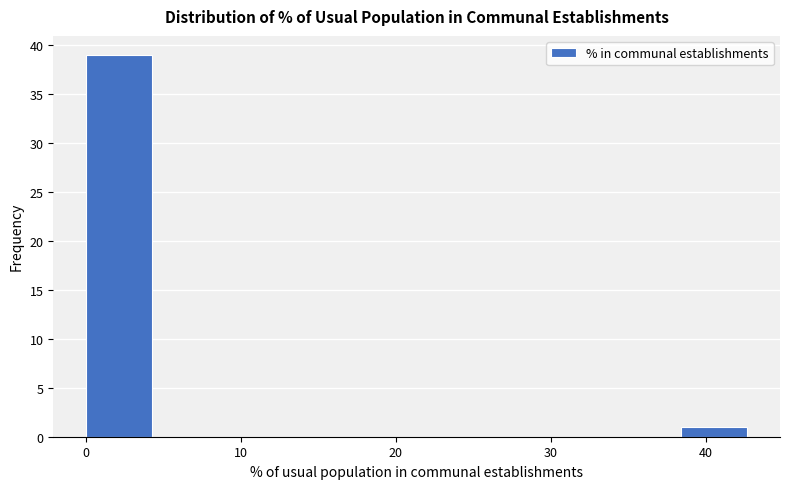

Reading left to right, list every bar in this chart as the range it spans on the x-axis followed by its height. Neither the bar edges nor the heights are printed on the chart, so give them approximately, as read against the axes.

0 to 4: 39
4 to 9: 0
9 to 13: 0
13 to 17: 0
17 to 21: 0
21 to 26: 0
26 to 30: 0
30 to 34: 0
34 to 38: 0
38 to 43: 1